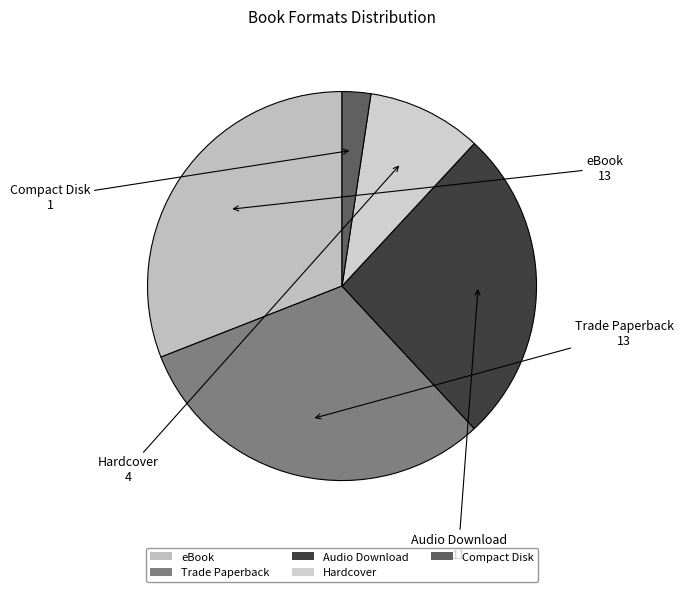

Approximately how many times larger is the value at Hardcover compared to Audio Download?

0.4